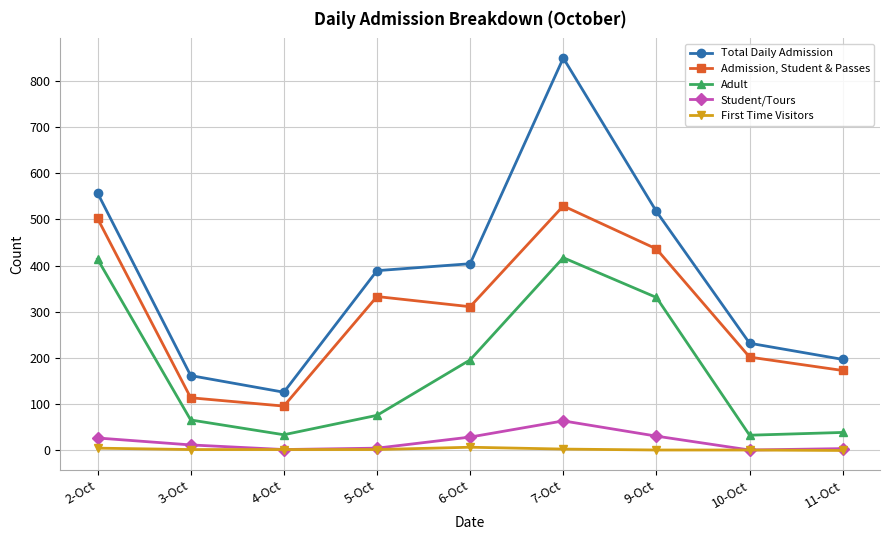

What is the difference between the maximum and second lowest values in the First Time Visitors series?

6